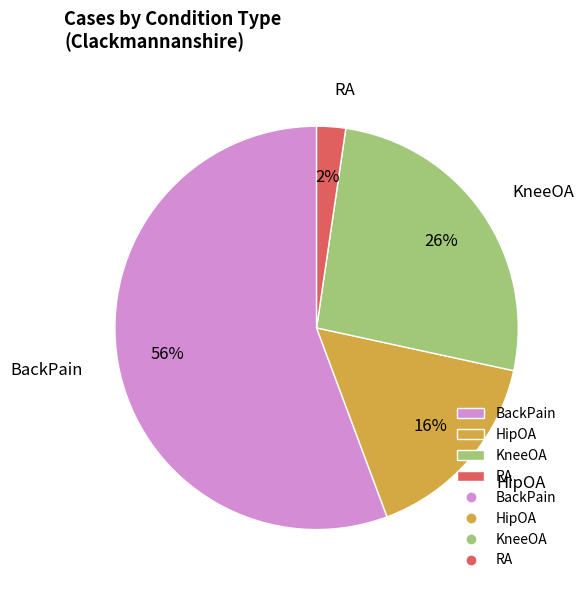

What is the ratio of the value at RA to the value at HipOA?

0.1